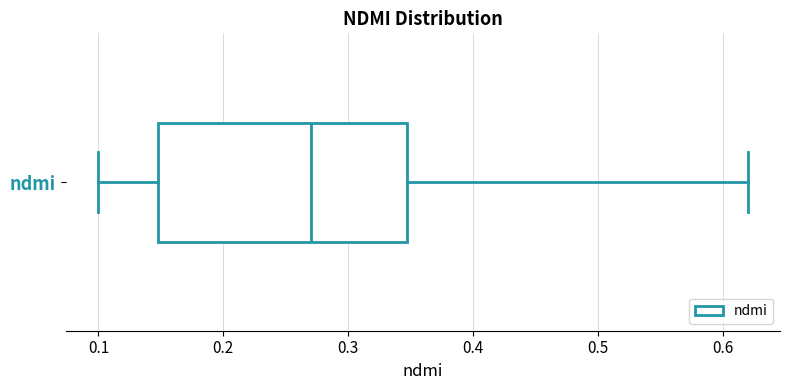

Where does the median line of the box for ndmi sit on the x-axis? The values are not printed on the chart, so give them approximately, as read against the axis.

0.27